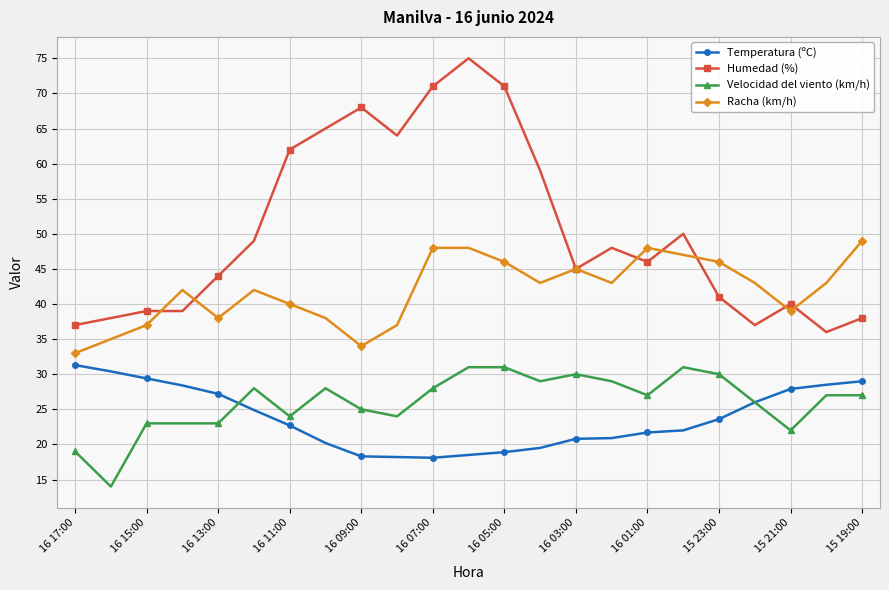

What is the smallest value displayed?

14.0